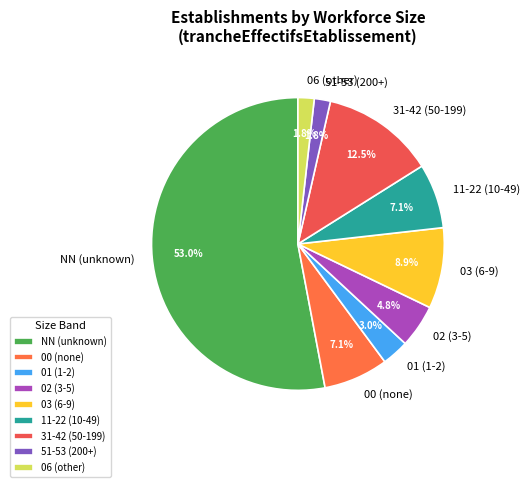

To the nearest percent, what is the average slice percentage?

11%